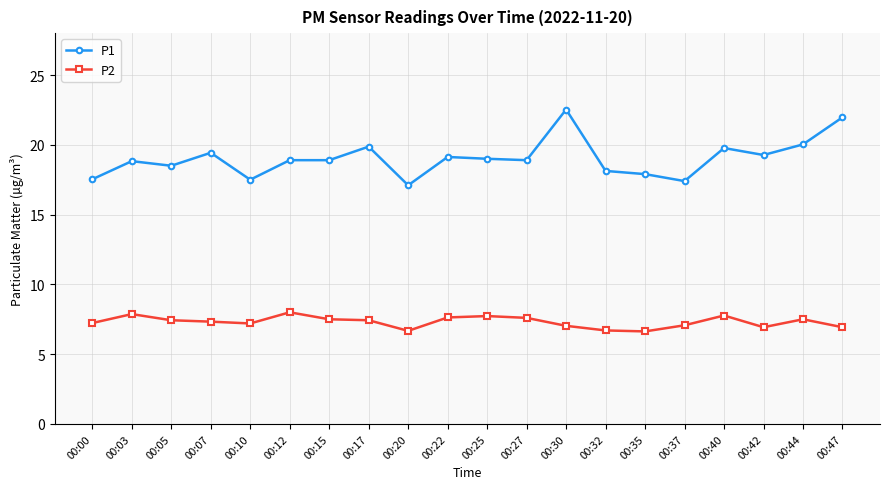

The P1 series shows 19.0 at 00:25. True or false?

True